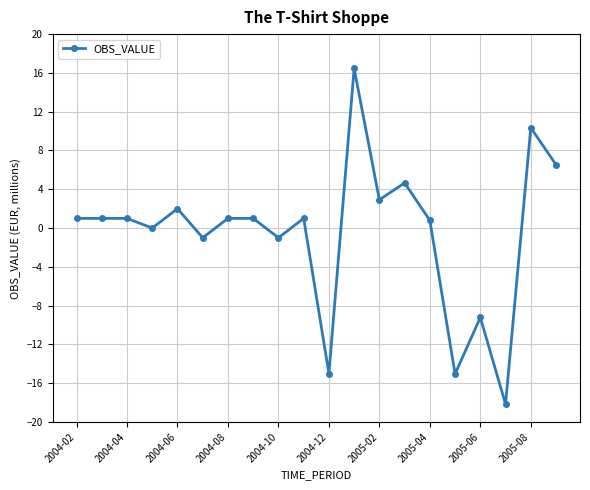

What is the difference between the second highest and minimum values?

28.5